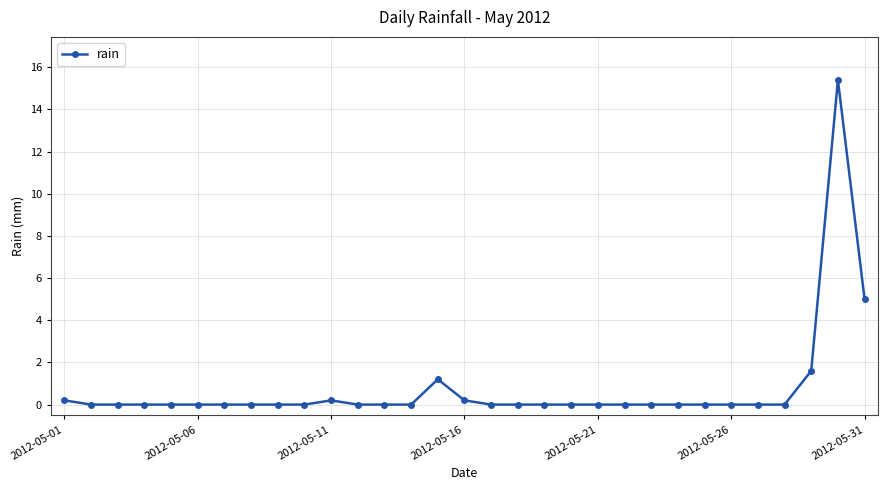

What is the greatest value displayed?

15.4